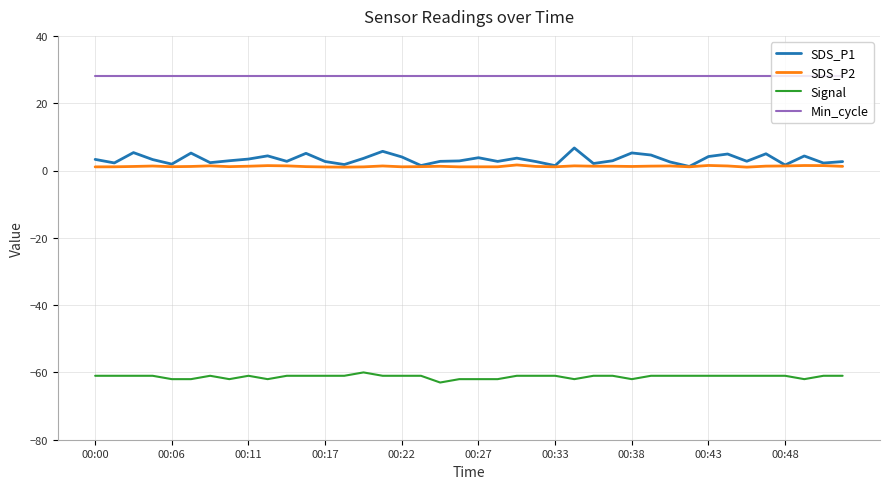

True or false: SDS_P1 and Min_cycle cross at least once.

False